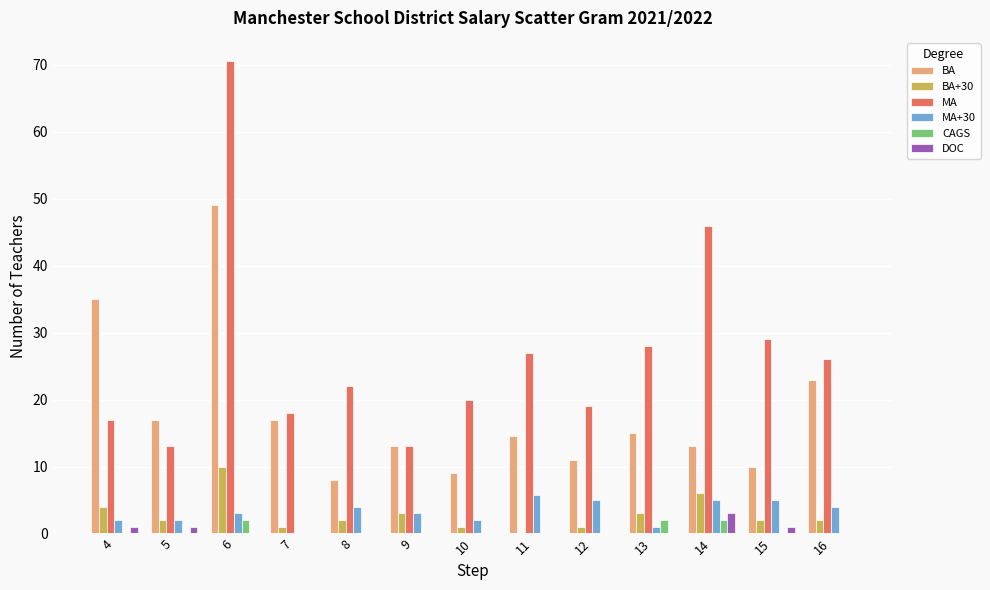

What is the sum of all MA values?

348.5